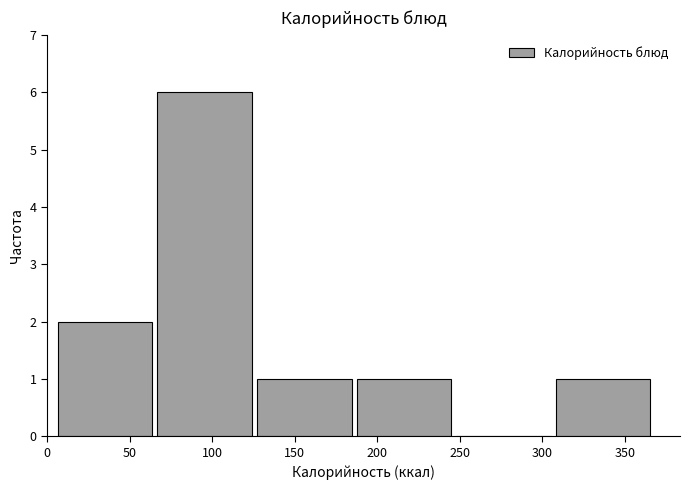

What is the height of the bar covering 305 to 365 on the x-axis? Neither the bar edges nor the heights are printed on the chart, so give them approximately, as read against the axes.

1